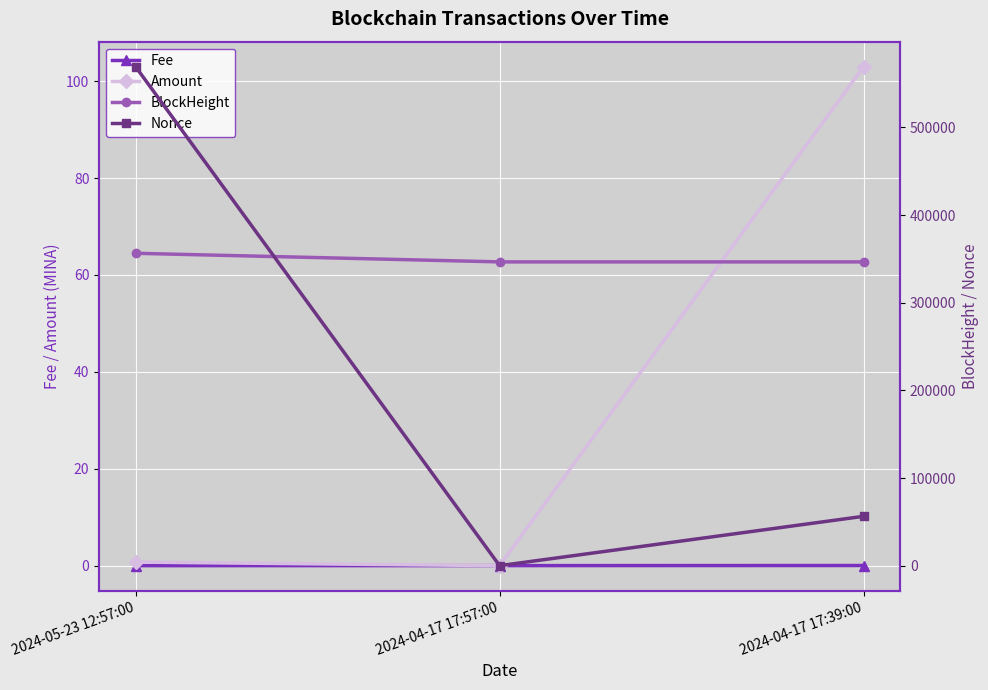

Is the value of Amount at 2024-05-23 12:57:00 greater than the value of BlockHeight at 2024-04-17 17:57:00?

No